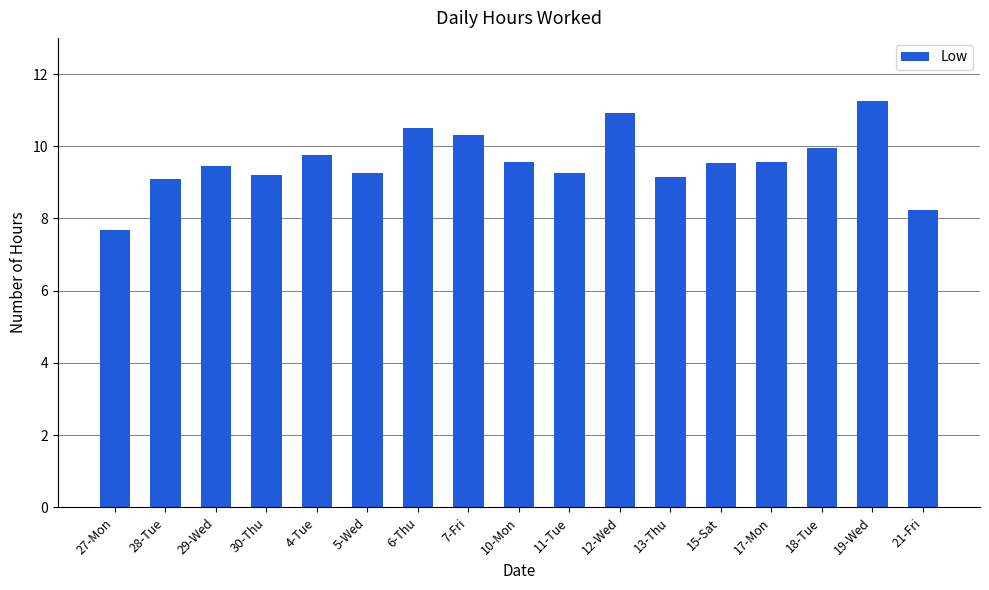

What is the difference between the maximum and second lowest values?

3.0